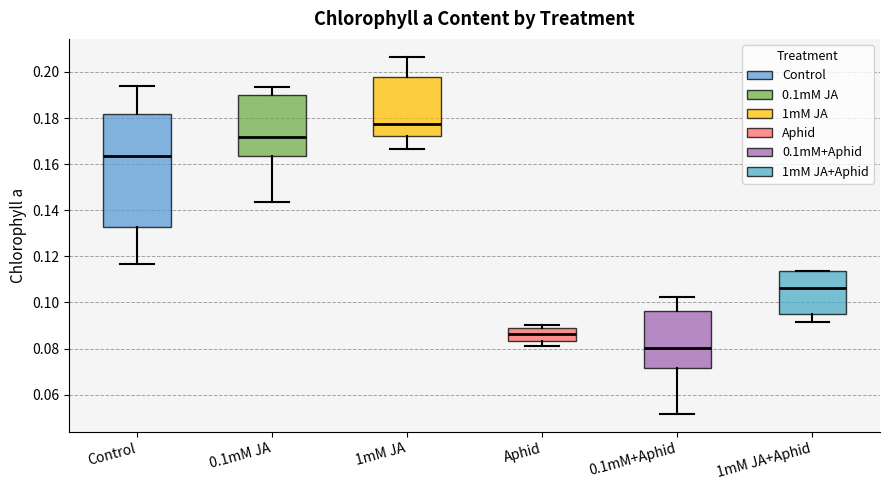

Which box is the tallest, from its lower edge to its upper edge?

Control